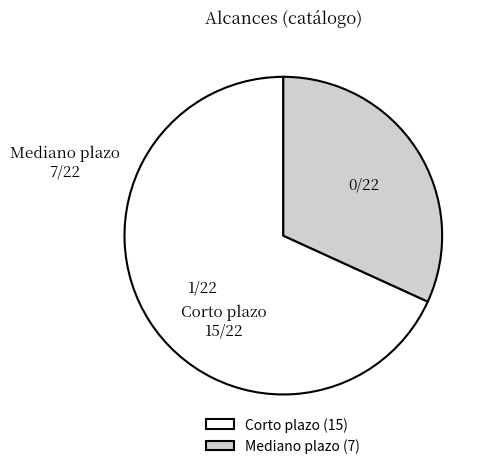

How many segments does this pie chart have?

2